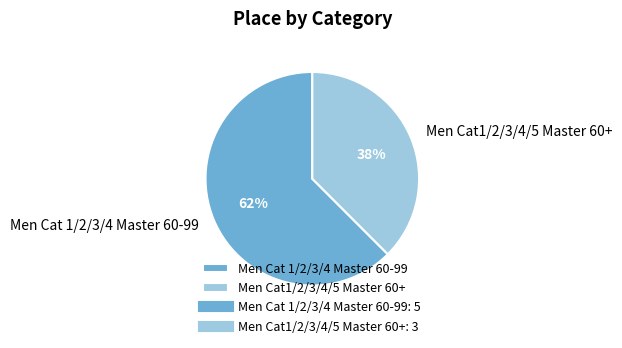

Do Men Cat 1/2/3/4 Master 60-99 and Men Cat1/2/3/4/5 Master 60+ together represent more than half of the pie?

Yes